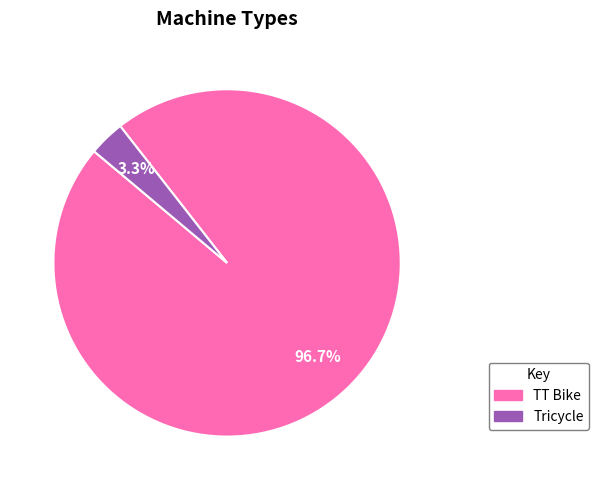

Which has a higher value, Tricycle or TT Bike?

TT Bike